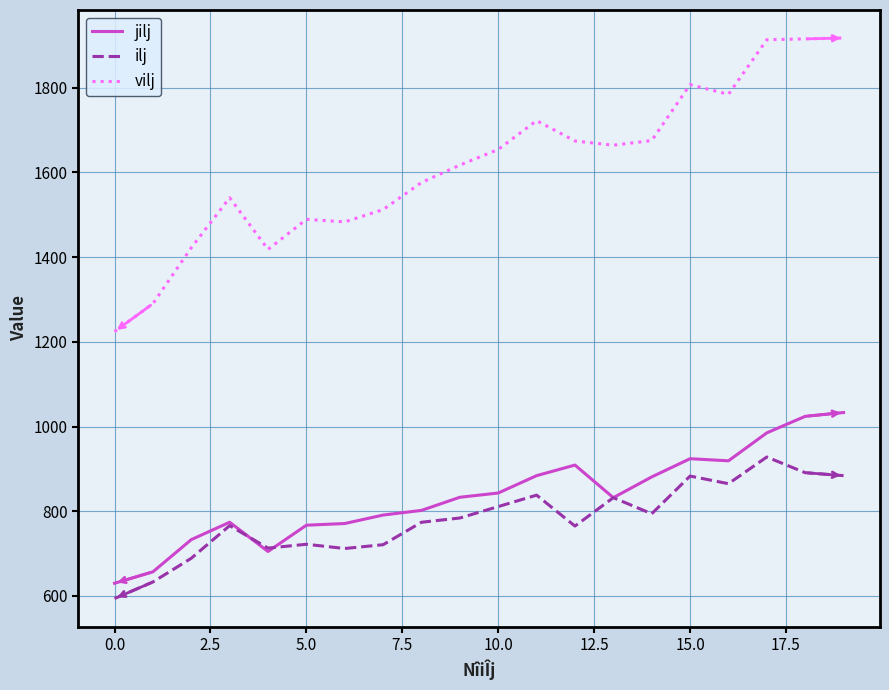

What is the maximum value for ilj?

928